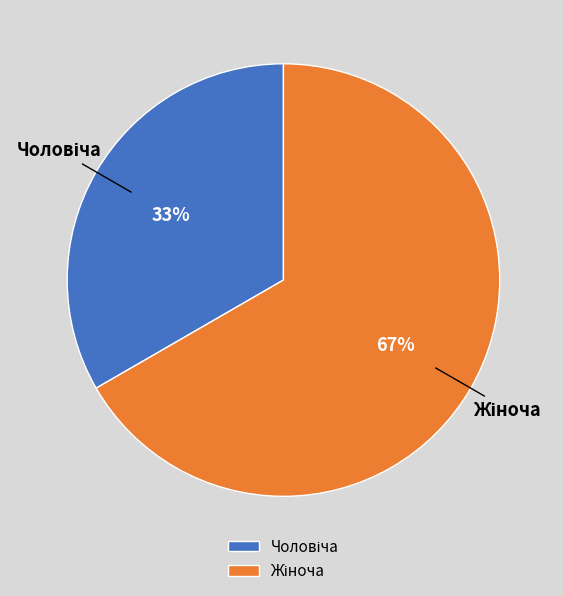

To the nearest percent, what is the average slice percentage?

50%